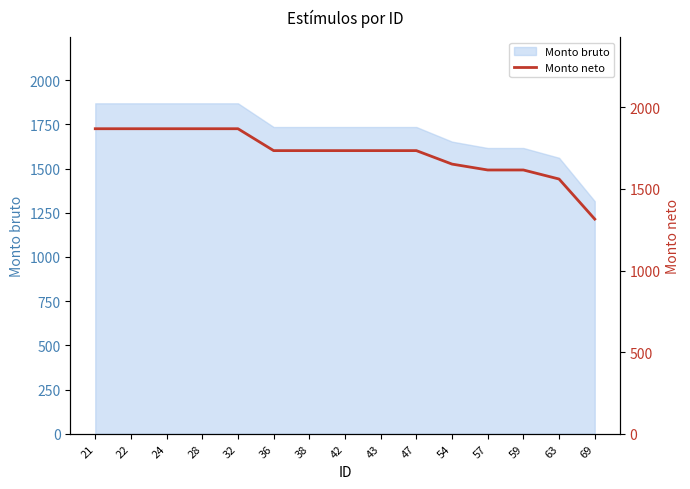

Count the number of categories in the chart.

15